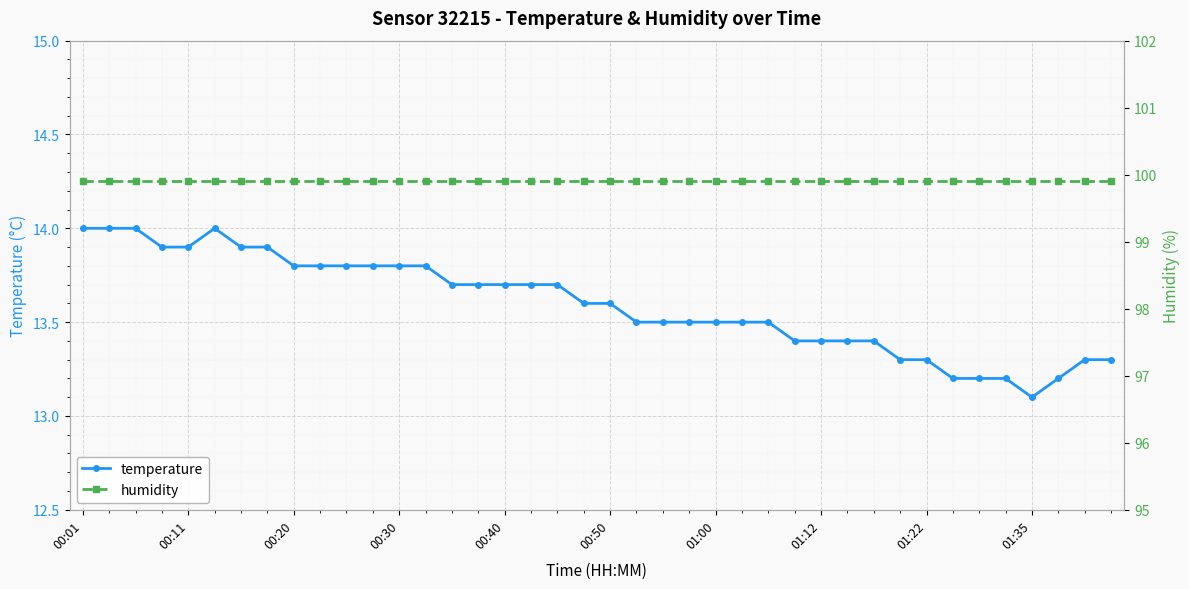

Which category has the lowest value in the temperature series?

01:35